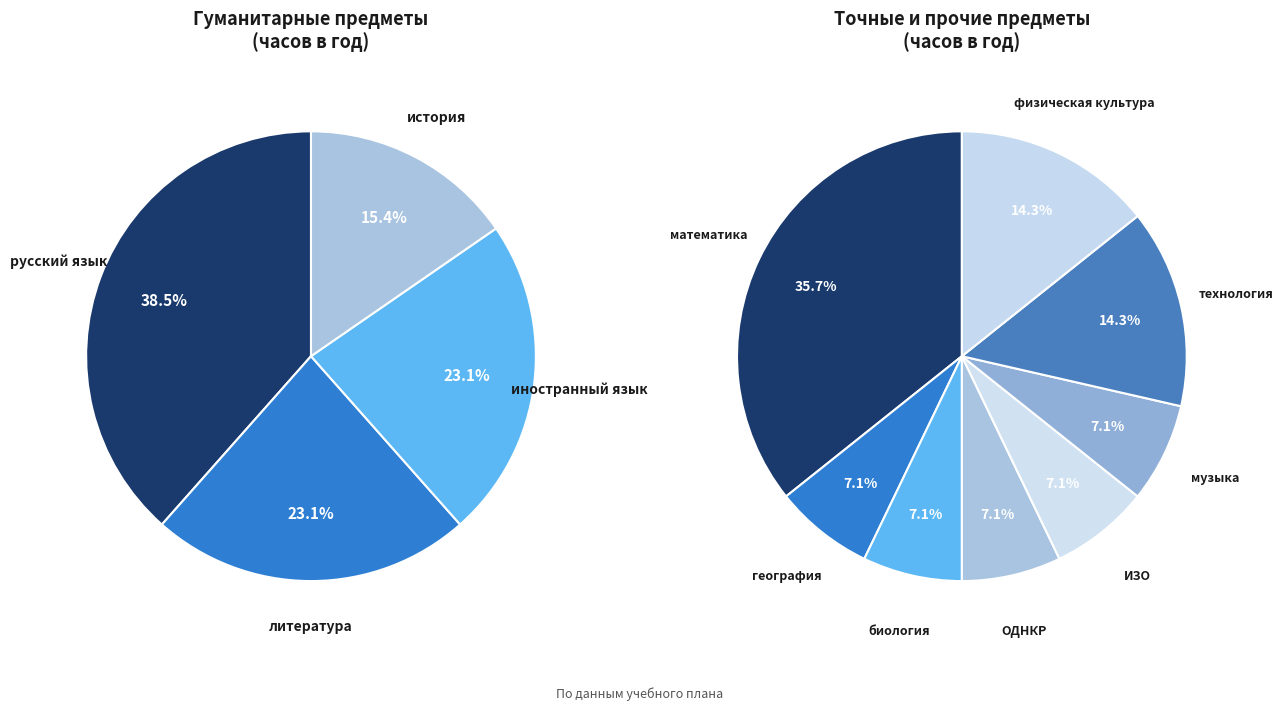

What is the ratio of the value at ОДНКР to the value at музыка?

1.0